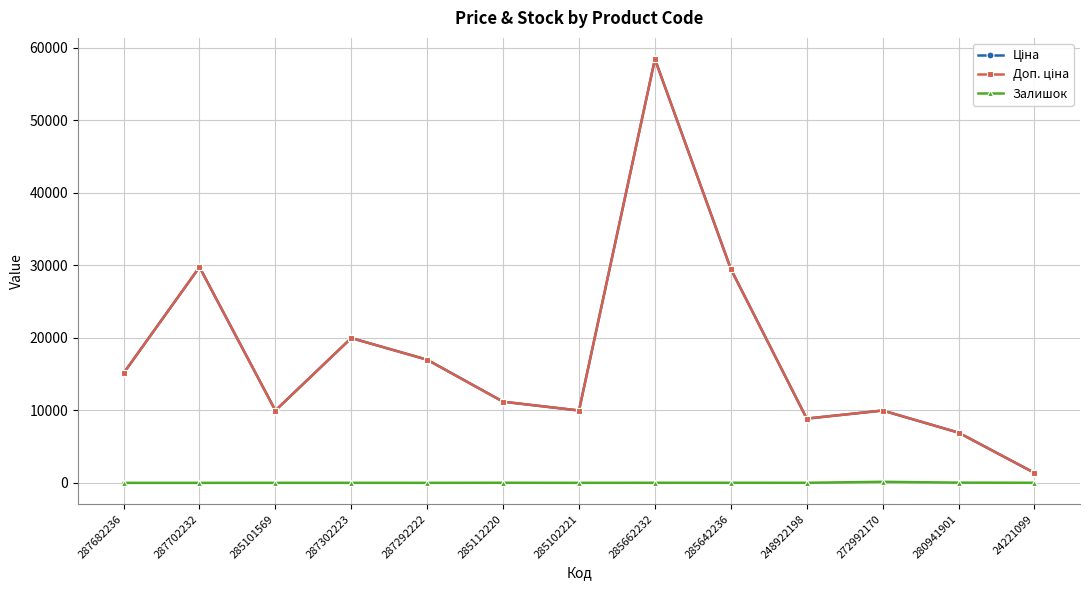

True or false: Залишок has a value of 31.0 at 280941901.

True